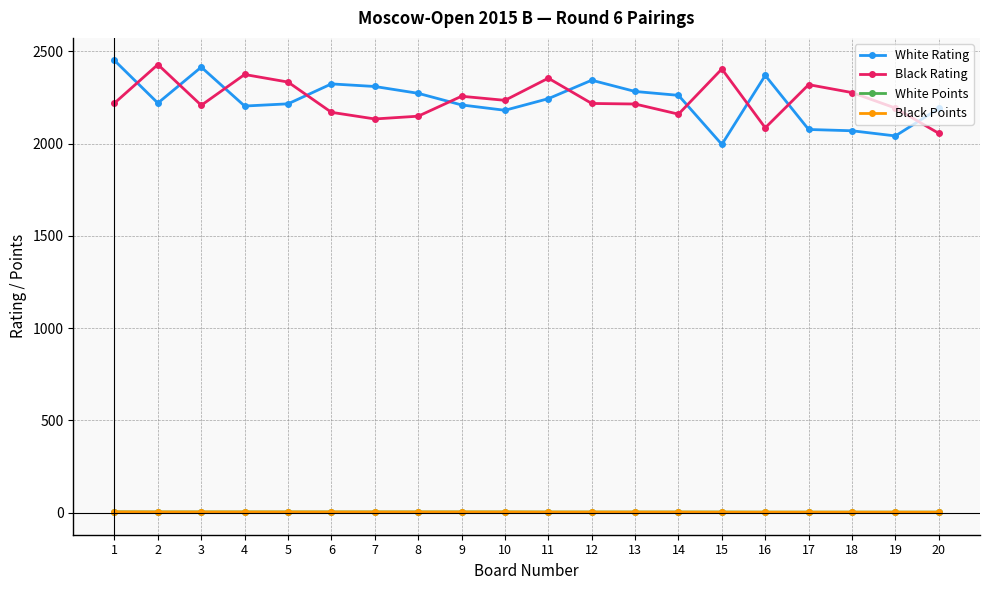

The value of White Rating at 4 is 2204.0. True or false?

True